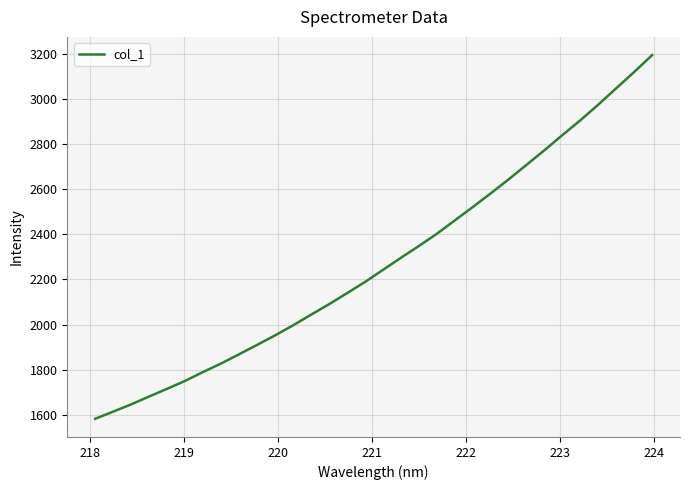

Count the number of data series in this chart.

1